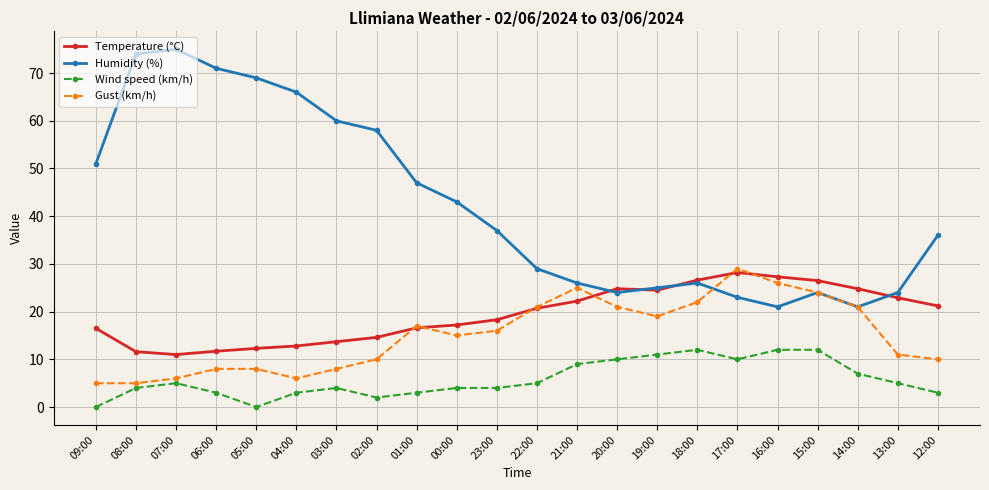

Does the chart display data point markers on the line(s)?

Yes